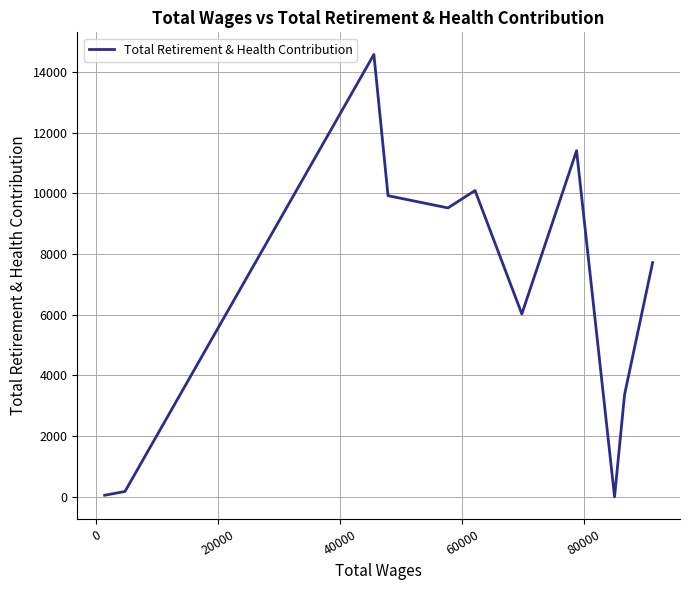

How many data points does each series have?

13